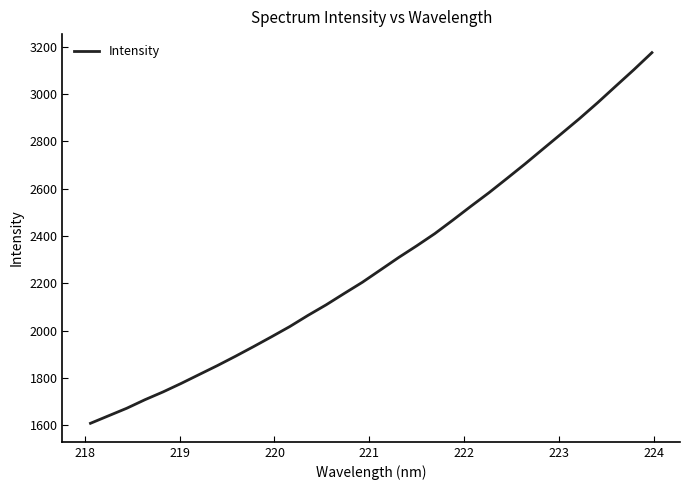

What is the difference between the maximum and minimum values?

1566.3